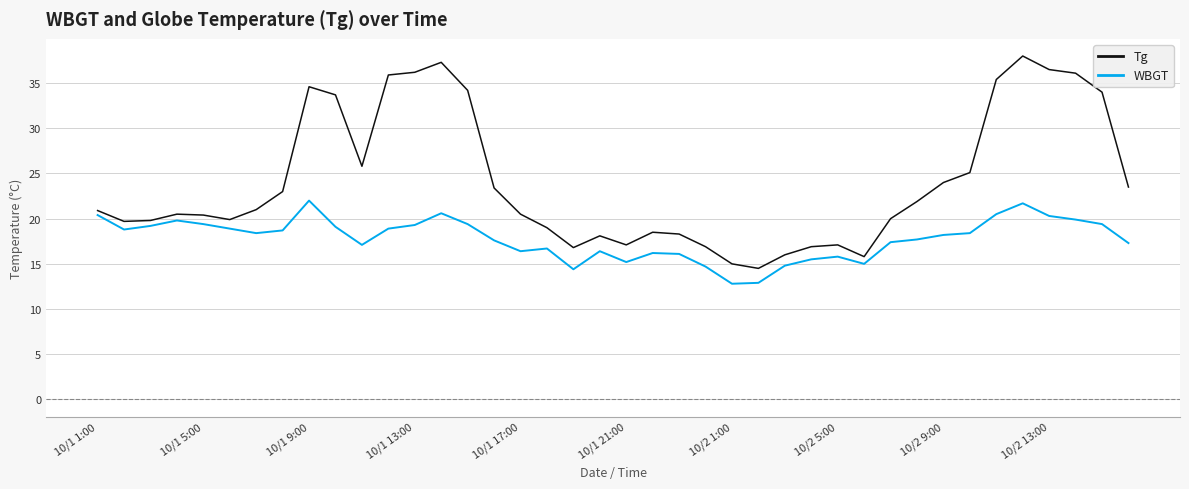

Rank the series by their average value, from lowest to highest.

WBGT, Tg